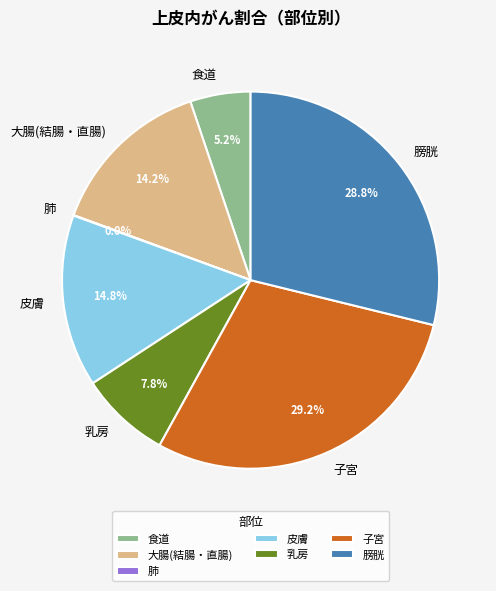

To the nearest percent, what is the combined percentage of 膀胱 and 乳房?

37%